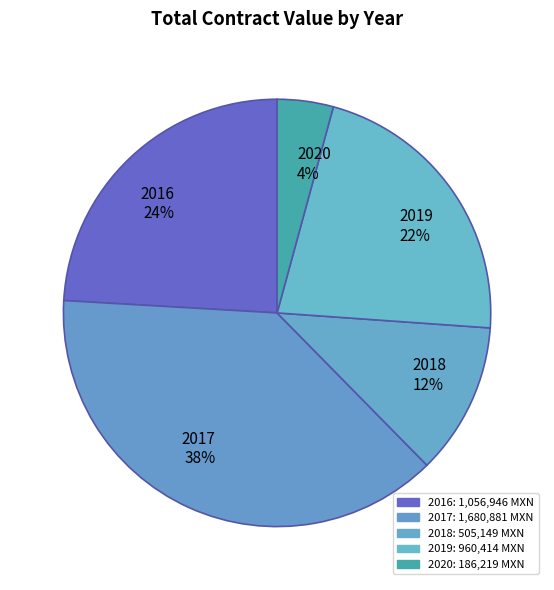

How many slices are in this pie chart?

5